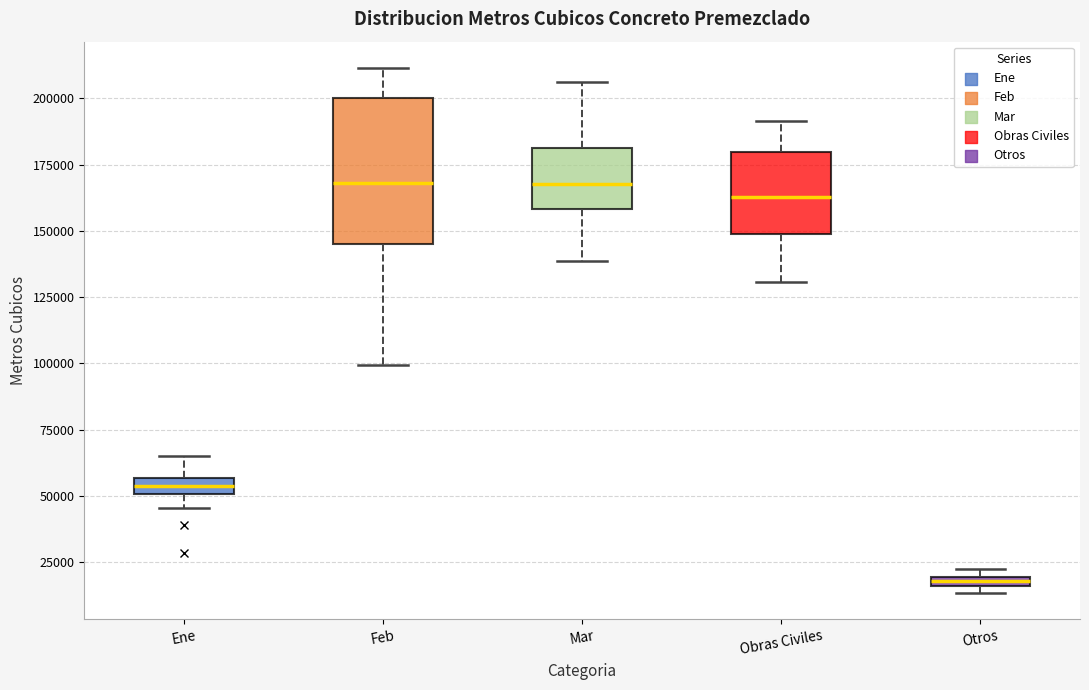

Where is the upper edge of the box for Mar on the y-axis? The values are not printed on the chart, so give them approximately, as read against the axis.

180000